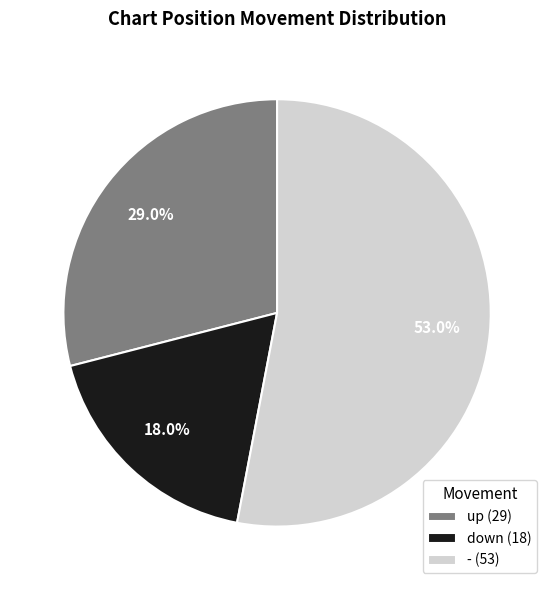

Which slice is the smallest?

down